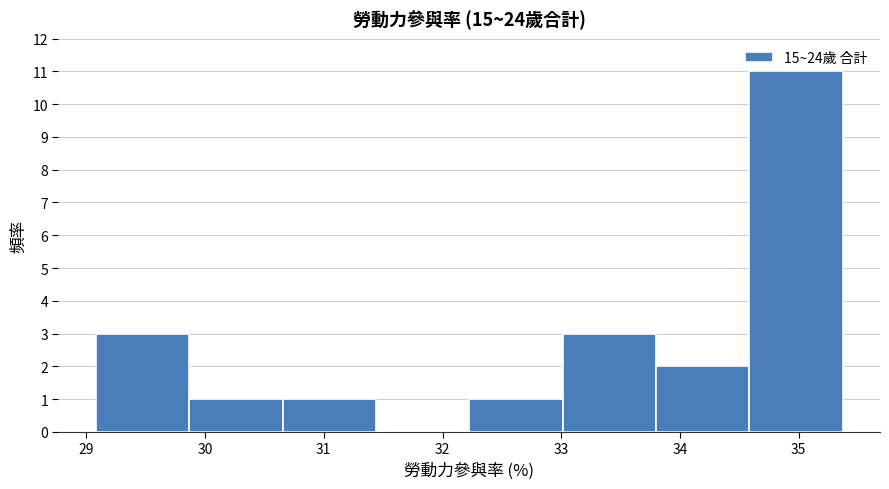

Reading left to right, list every bar in this chart as the range it spans on the x-axis followed by its height. Neither the bar edges nor the heights are printed on the chart, so give them approximately, as read against the axes.

29.1 to 29.9: 3
29.9 to 30.7: 1
30.7 to 31.4: 1
31.4 to 32.2: 0
32.2 to 33.0: 1
33.0 to 33.8: 3
33.8 to 34.6: 2
34.6 to 35.4: 11